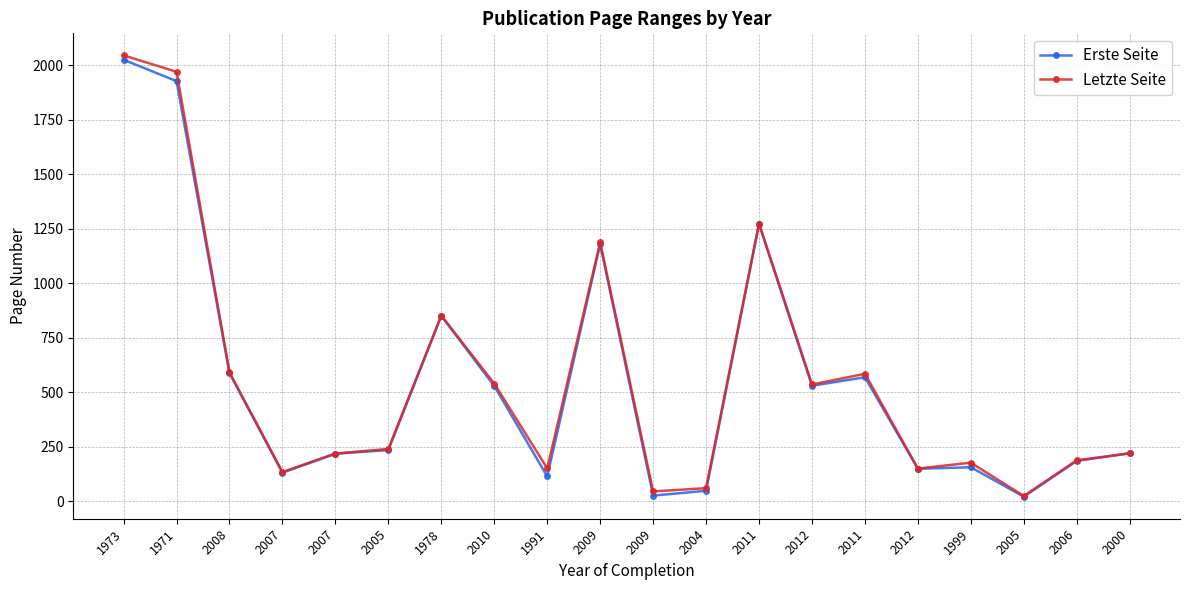

Does the chart display data point markers on the line(s)?

Yes